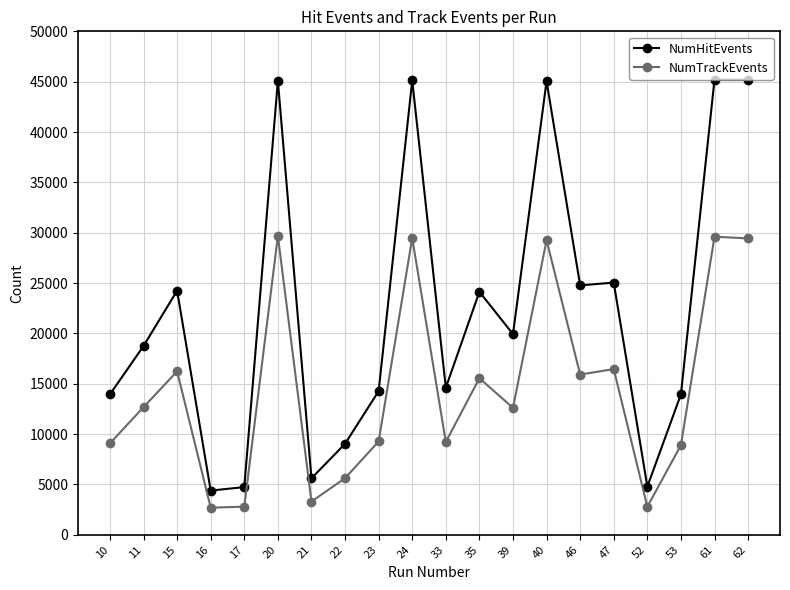

The value of NumHitEvents at 17 is 7284. True or false?

False